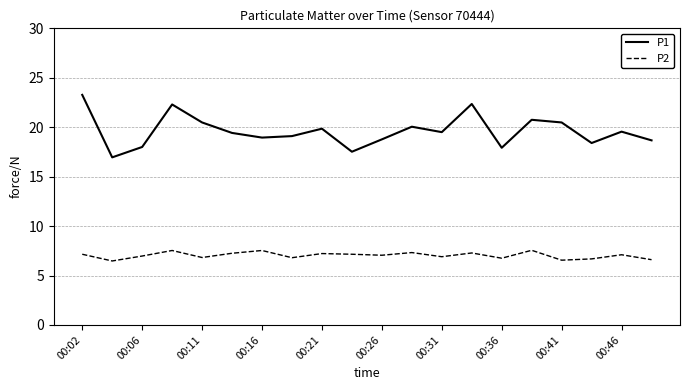

Which series has the largest total across all categories?

P1